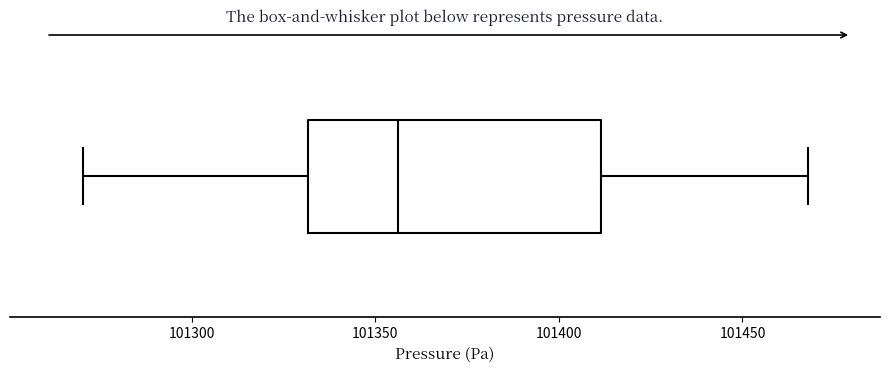

Read this box plot against the x-axis: the position of the median line, the range covered by the box, and the ends of both whiskers. The values are not printed on the chart, so give them approximately, as read against the axis.

median 101355, box 101330 to 101410, whiskers 101270 to 101470